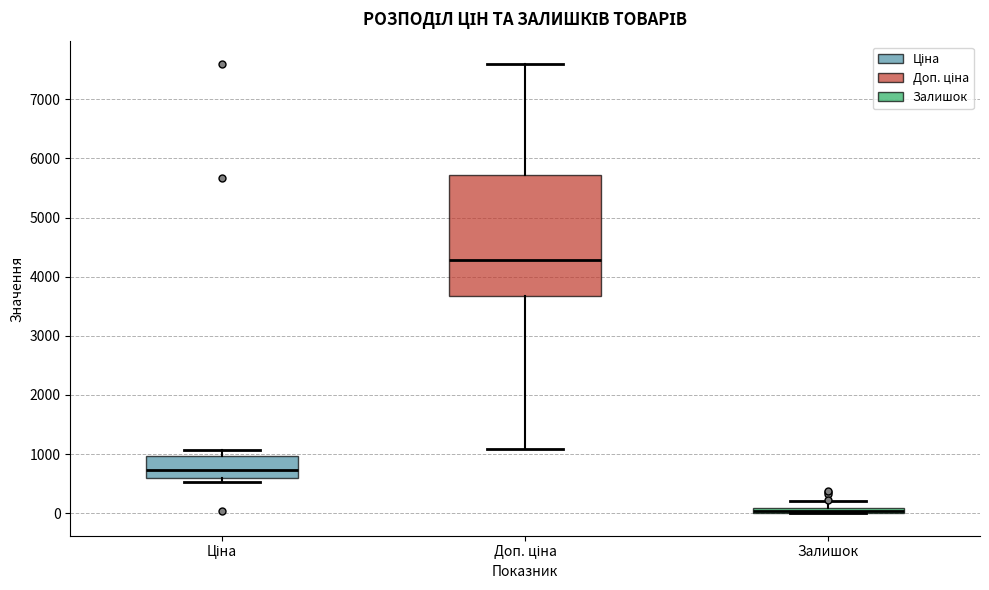

Where does the lower whisker of the box for Доп. ціна end on the y-axis? The values are not printed on the chart, so give them approximately, as read against the axis.

1100